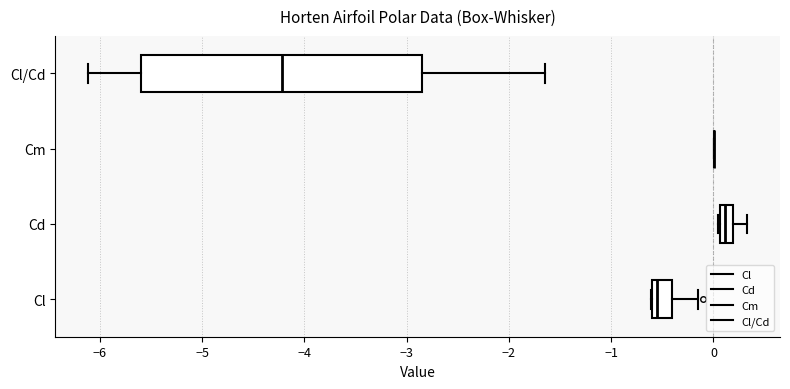

Which box is the widest, from its left edge to its right edge?

Cl/Cd